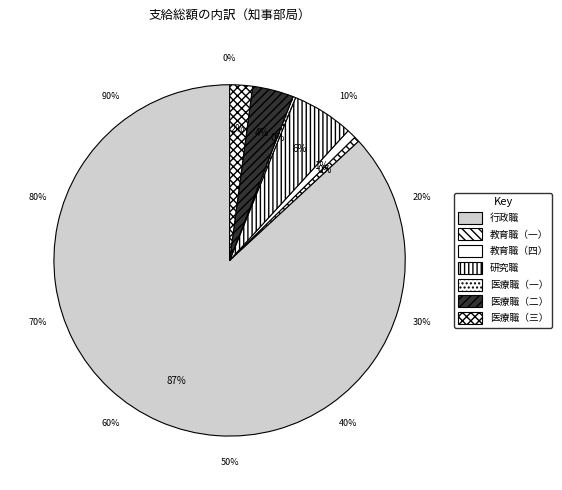

Rank the categories by value from lowest to highest.

医療職（一）, 教育職（一）, 教育職（四）, 医療職（三）, 医療職（二）, 研究職, 行政職